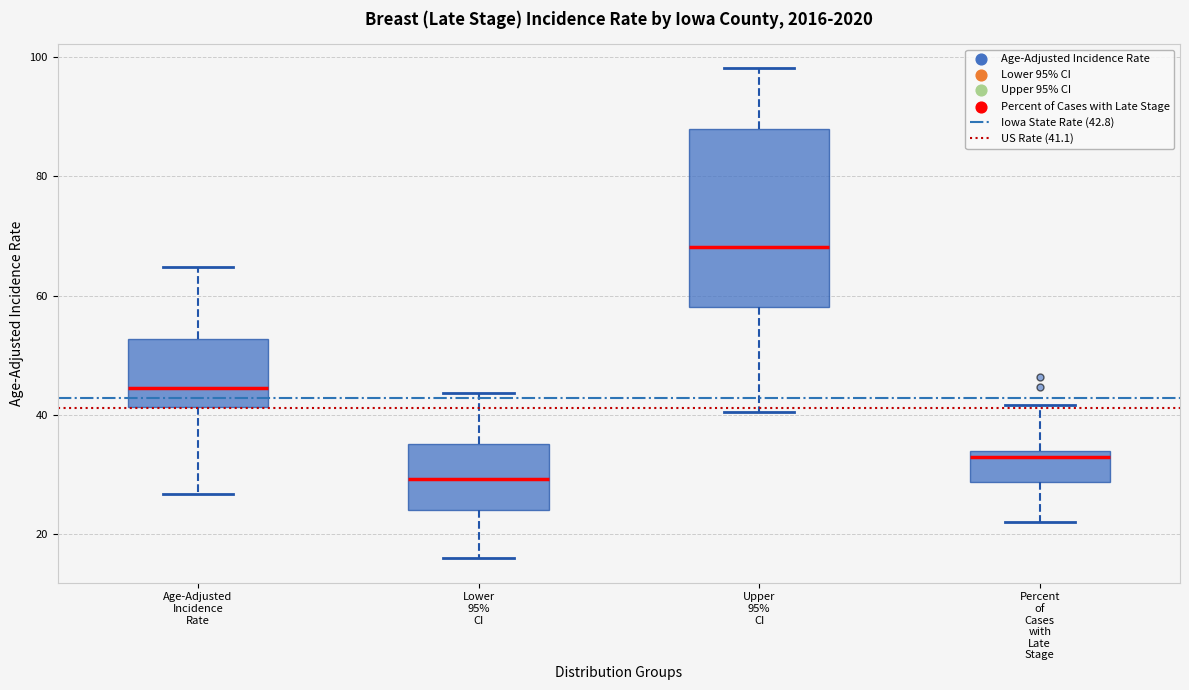

Reading left to right, transcribe this box plot: for each box, give where its median line is, the range the box spans, and where its two whiskers end, as read against the y-axis. The values are not printed on the chart, so give them approximately, as read against the axis.

Age-Adjusted Incidence Rate: median 44, box 42 to 52, whiskers 26 to 64
Lower 95% CI: median 30, box 24 to 36, whiskers 16 to 44
Upper 95% CI: median 68, box 58 to 88, whiskers 40 to 98
Percent of Cases with Late Stage: median 34 (just below the box's upper edge), box 28 to 34, whiskers 22 to 42